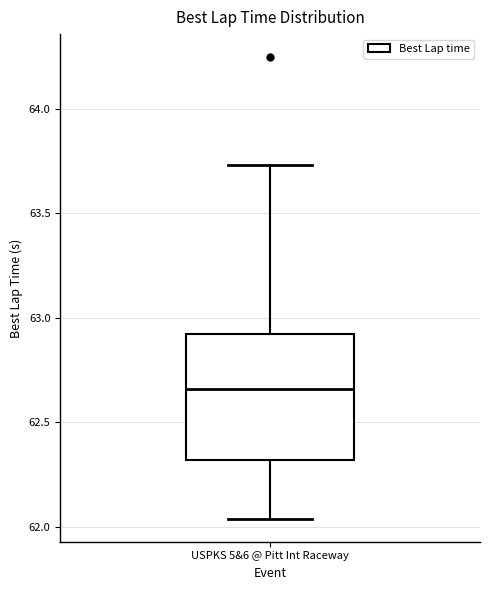

Transcribe this box plot: give where the median line is, the range the box spans, and where the two whiskers end, as read against the y-axis. The values are not printed on the chart, so give them approximately, as read against the axis.

median 62.65, box 62.30 to 62.90, whiskers 62.05 to 63.75